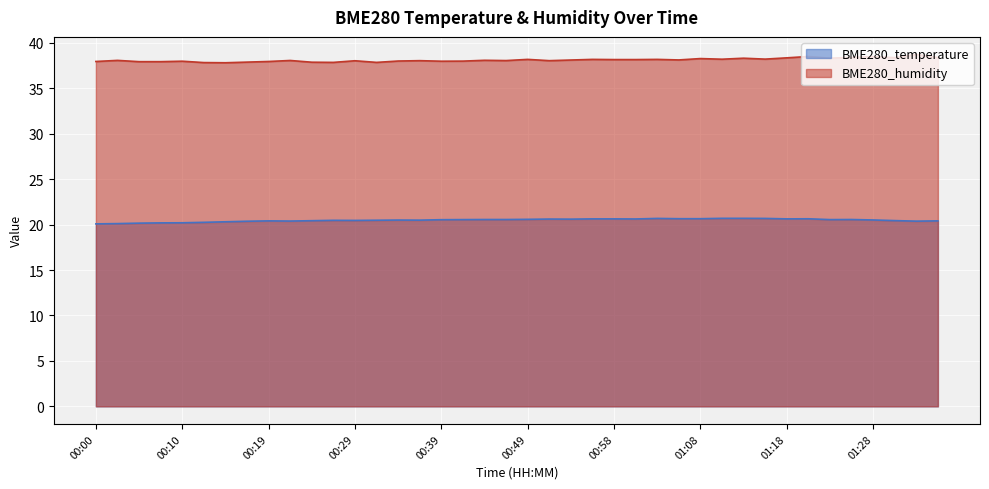

True or false: BME280_humidity and BME280_temperature cross at least once.

False